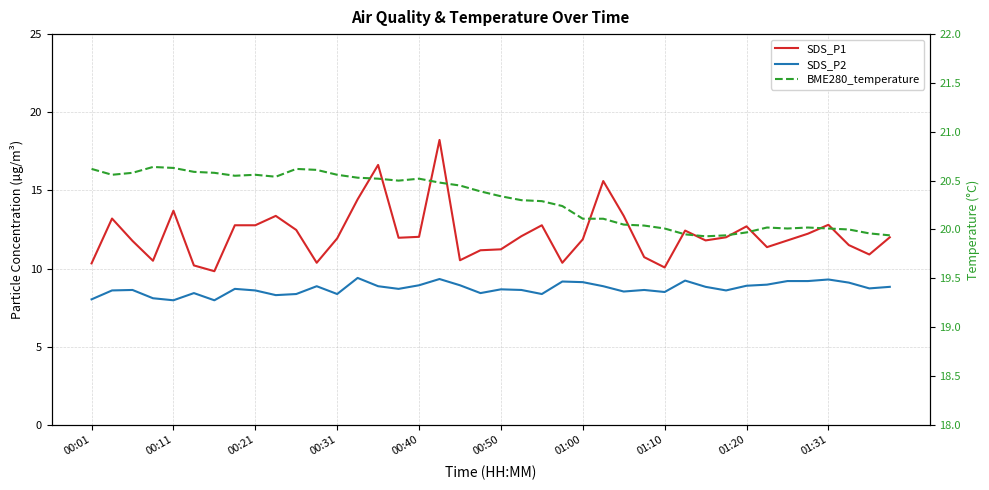

What are all the series names shown in the legend?

SDS_P1, SDS_P2, BME280_temperature